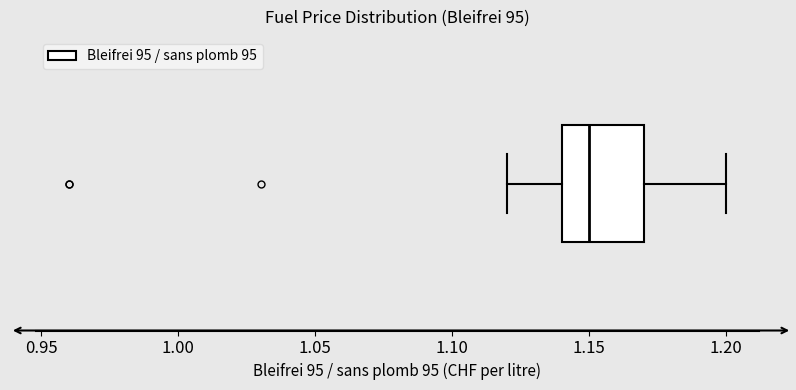

Transcribe this box plot: give where the median line is, the range the box spans, and where the two whiskers end, as read against the x-axis. The values are not printed on the chart, so give them approximately, as read against the axis.

median 1.15, box 1.14 to 1.17, whiskers 1.12 to 1.20